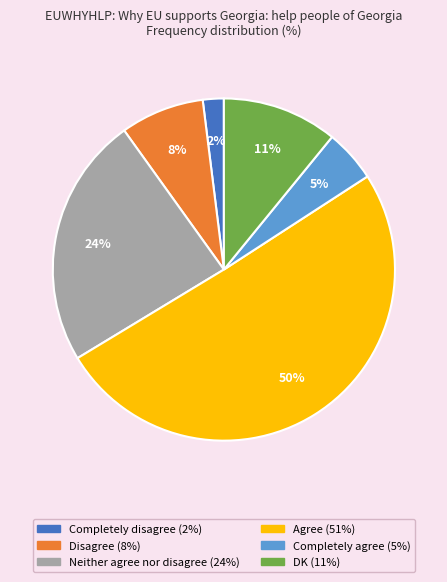

How many segments does this pie chart have?

6